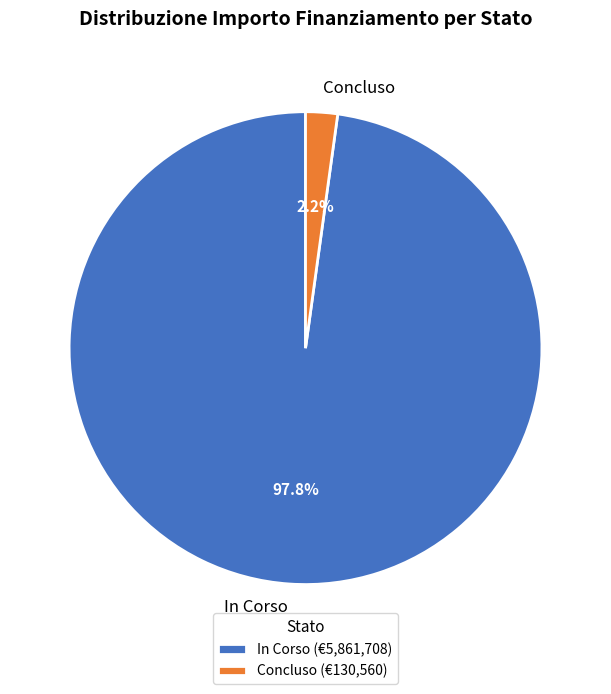

Which has a higher value, Concluso or In Corso?

In Corso